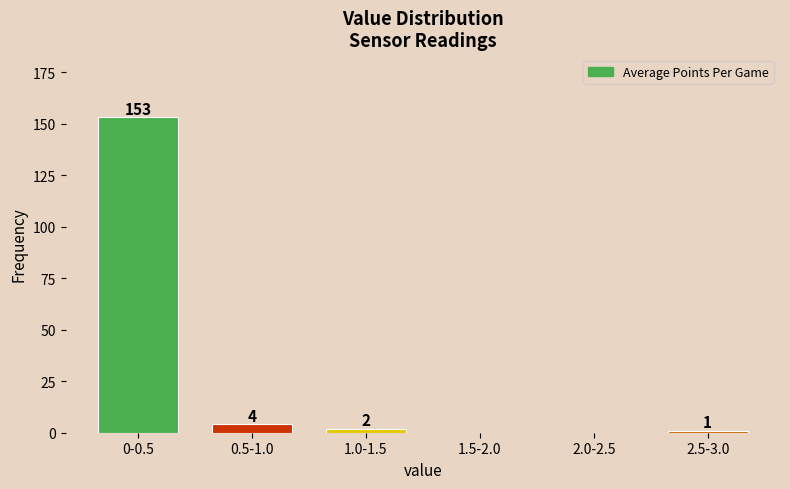

Reading left to right, transcribe all the data shown in this chart.

0-0.5=153	0.5-1.0=4	1.0-1.5=2	1.5-2.0=0	2.0-2.5=0	2.5-3.0=1